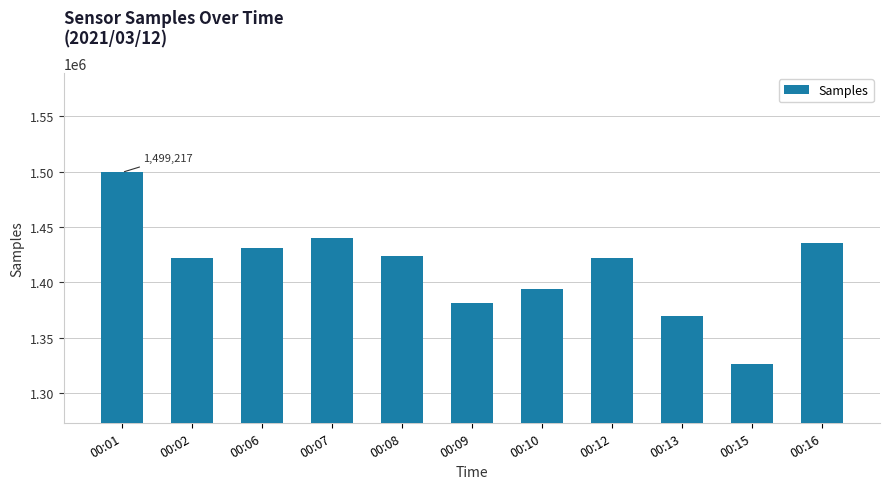

What is the sum of all values?

15544962